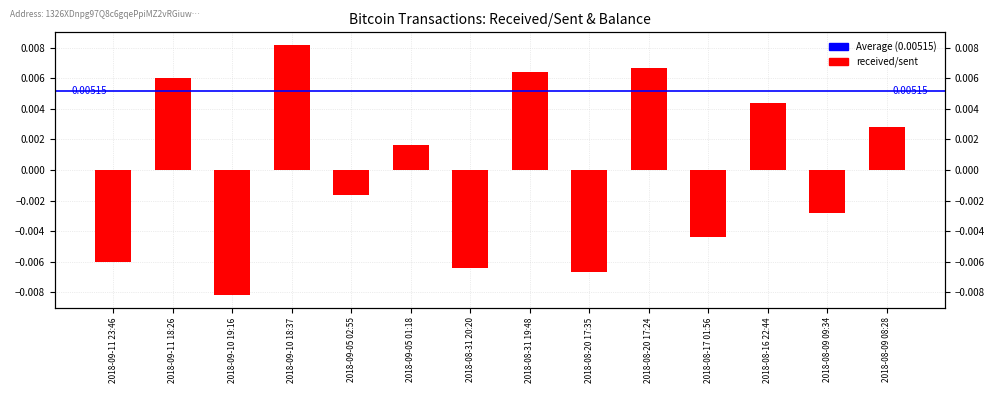

How many bars are there in total?

14